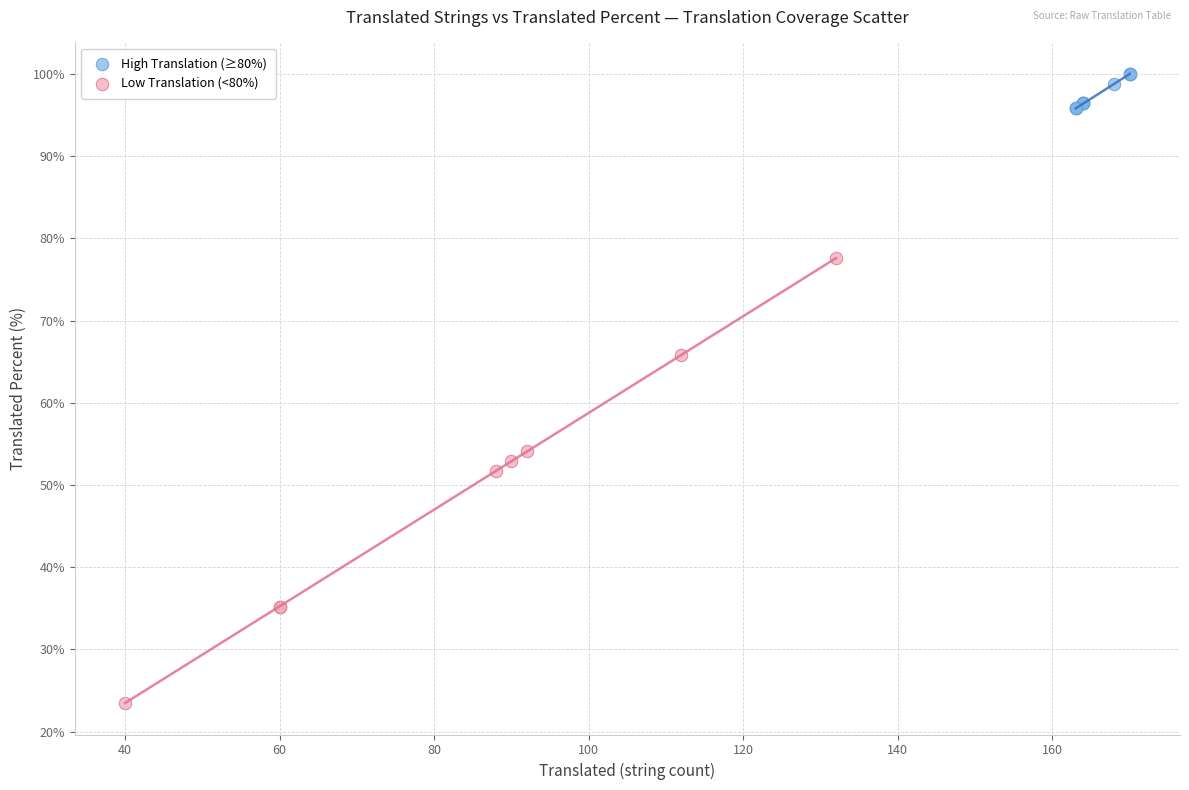

Which series has the widest spread of Y values?

Low Translation (<80%)